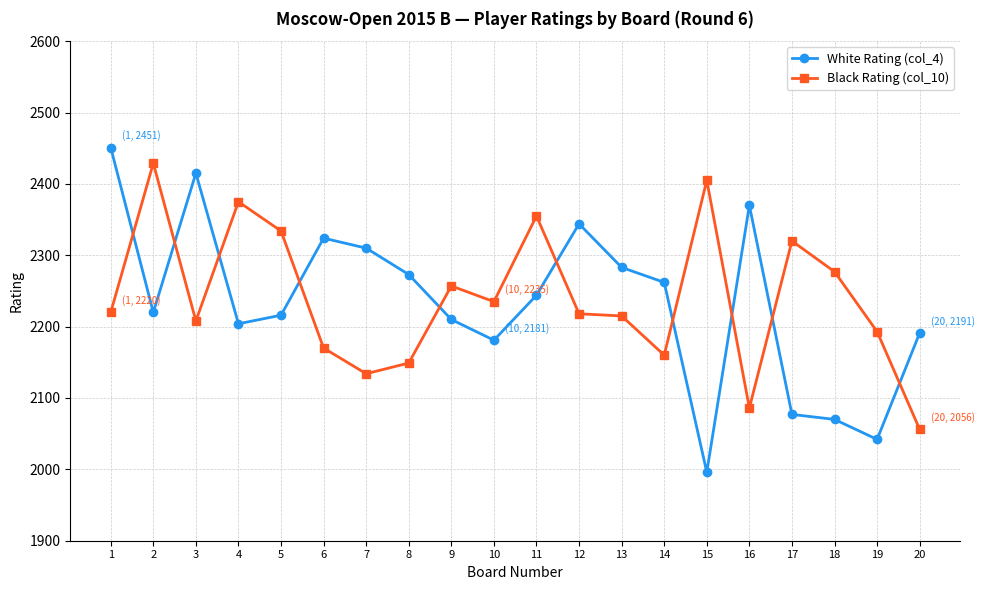

True or false: Black Rating (col_10) has a value of 941 at 16.

False